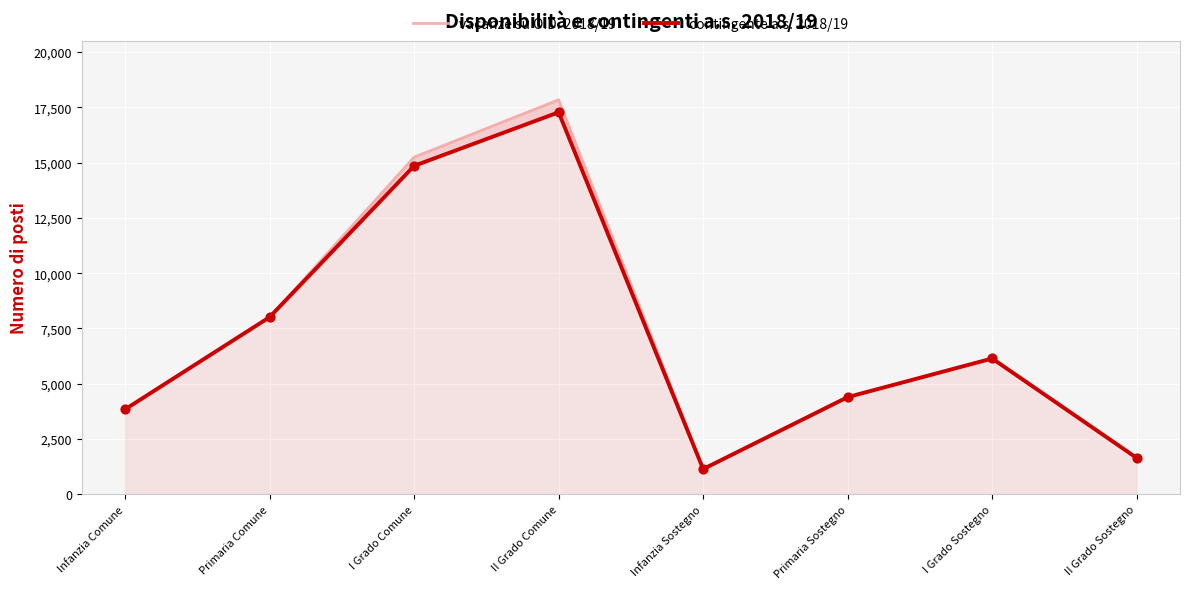

Which series has the largest total across all categories?

vacanze su O.D. 2018/19